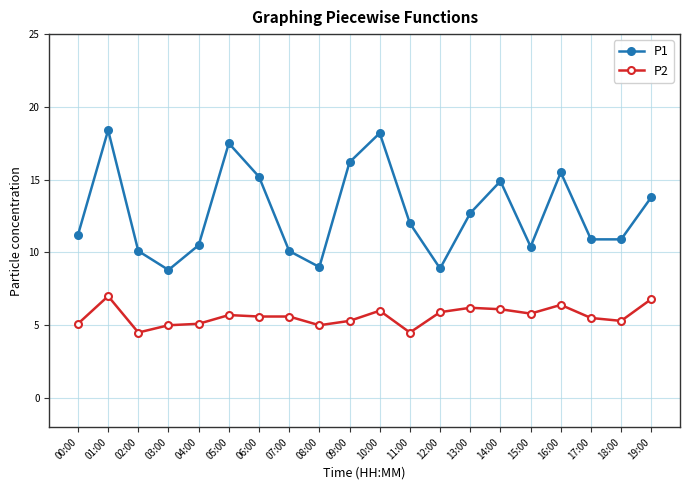

True or false: P2 and P1 intersect in this chart.

False